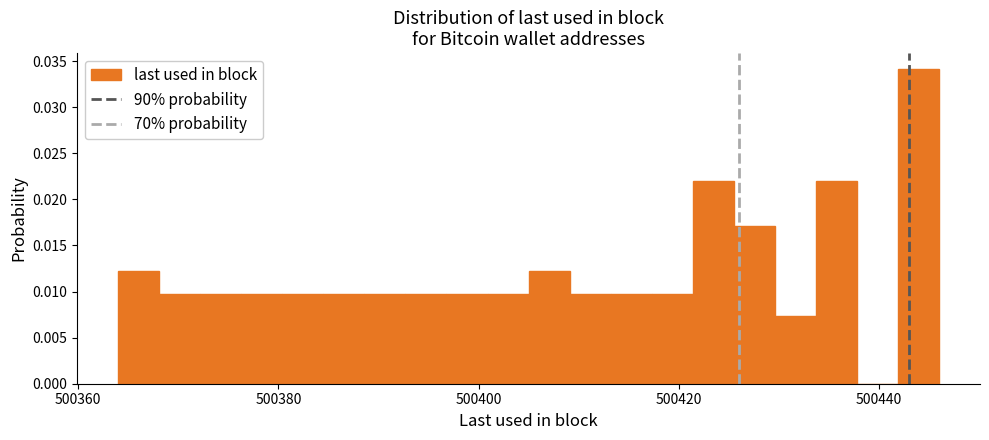

Read against the x-axis, roughly where is the centre of the tallest bar?

500444